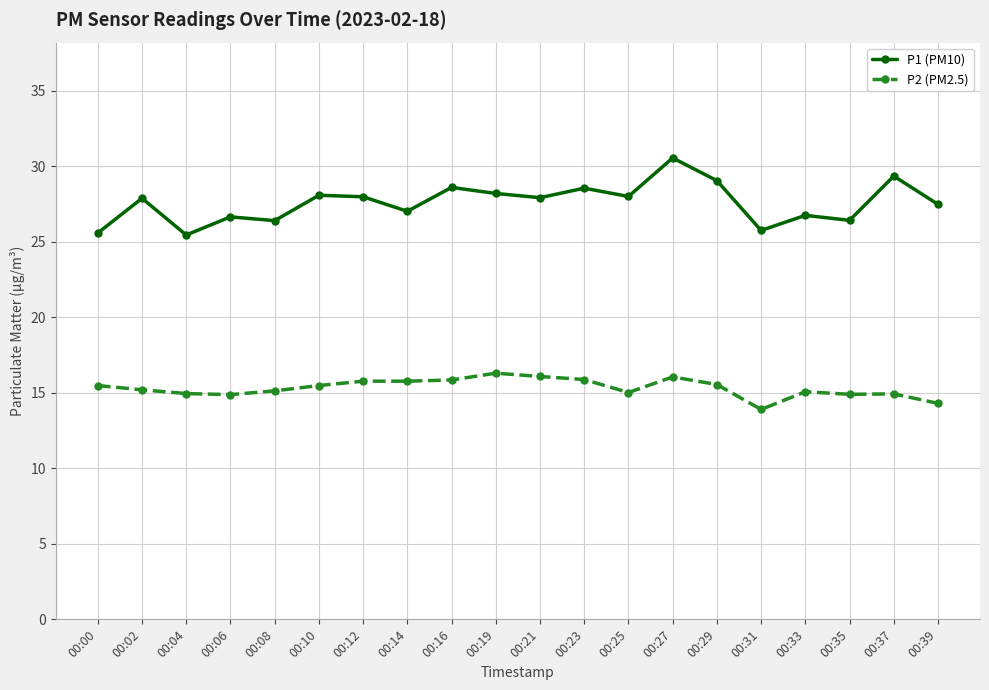

Rank the series by their average value, from lowest to highest.

P2 (PM2.5), P1 (PM10)